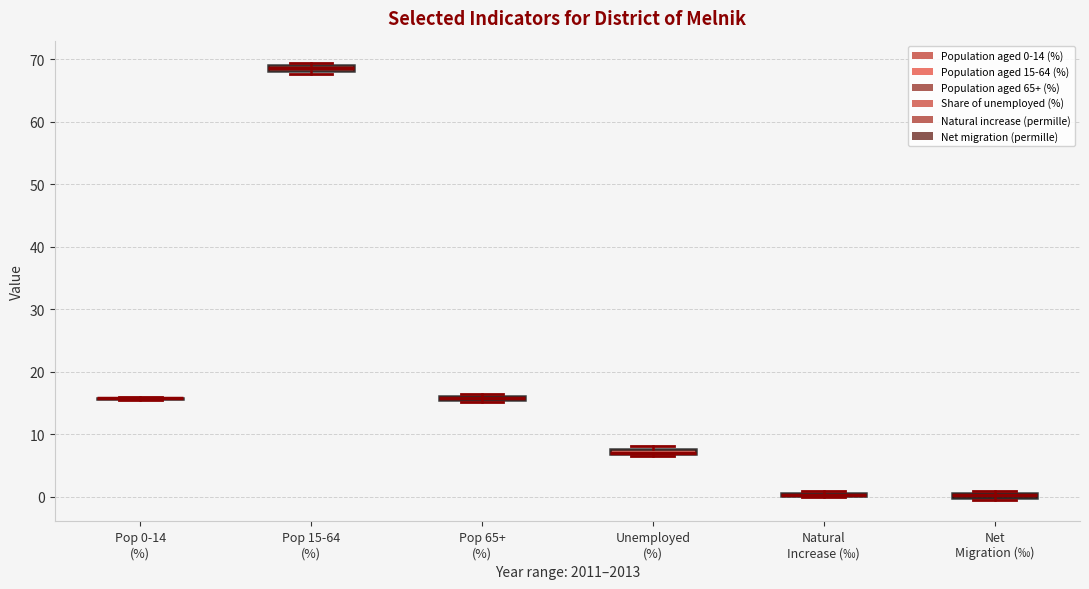

Where is the lower edge of the box for Net Migration (‰) on the y-axis? The values are not printed on the chart, so give them approximately, as read against the axis.

0